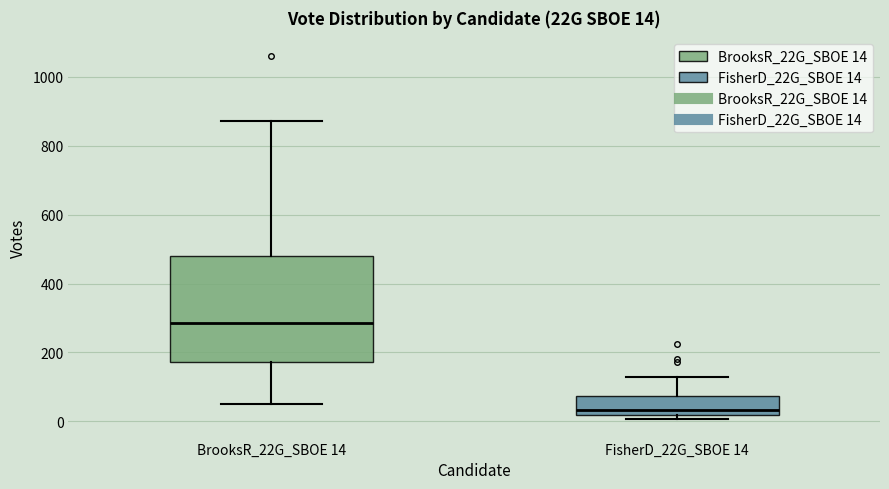

Which box is the tallest, from its lower edge to its upper edge?

BrooksR_22G_SBOE 14